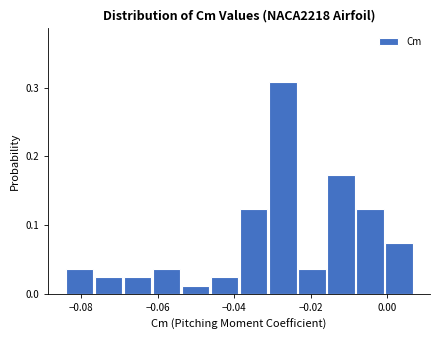

Read against the x-axis, roughly where is the centre of the tallest bar?

-0.028